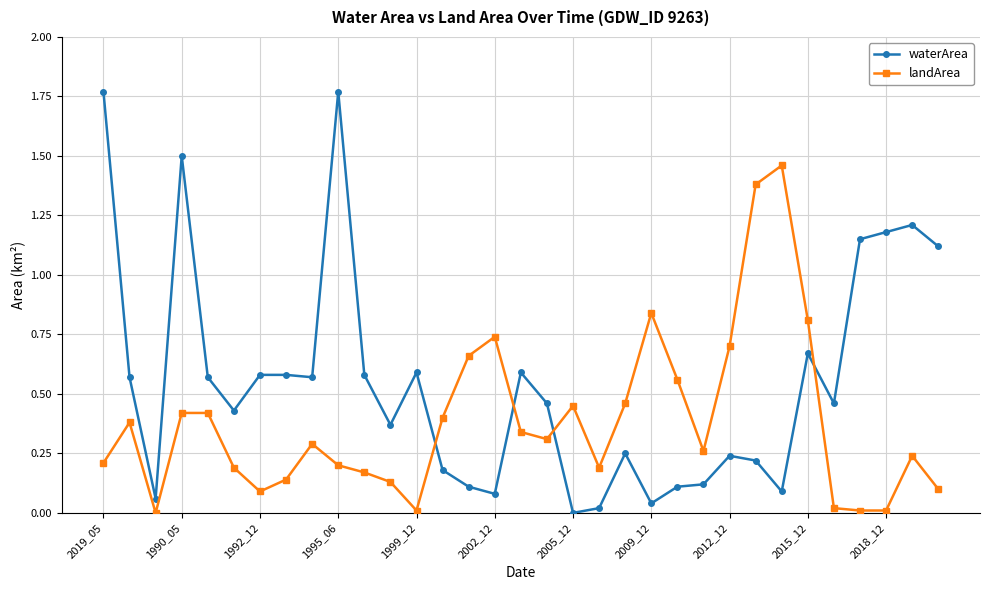

Does the chart display data point markers on the line(s)?

Yes